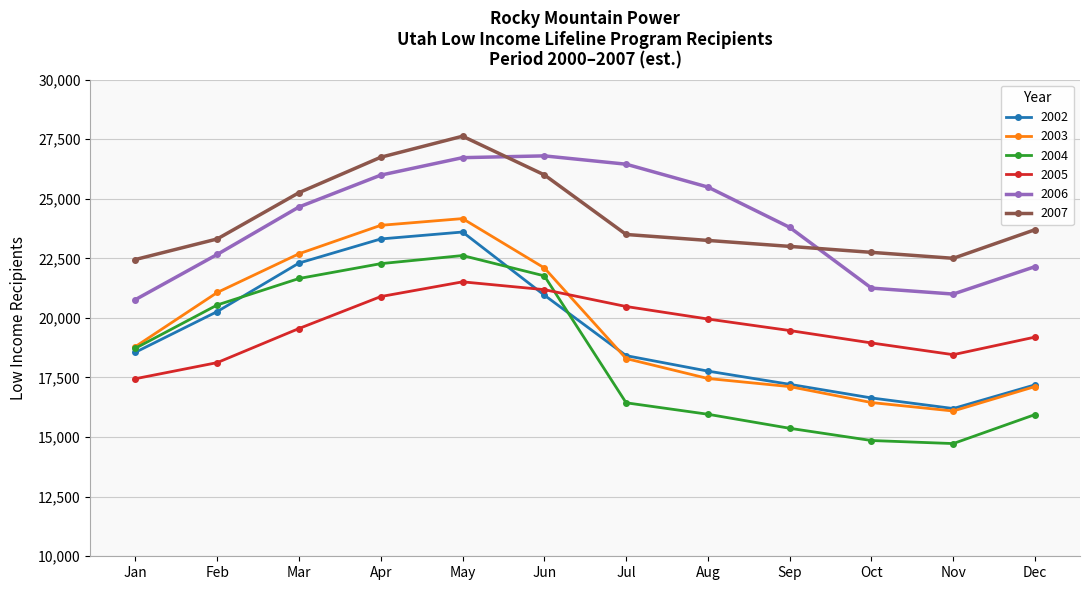

At which label does 2005 reach its peak?

May